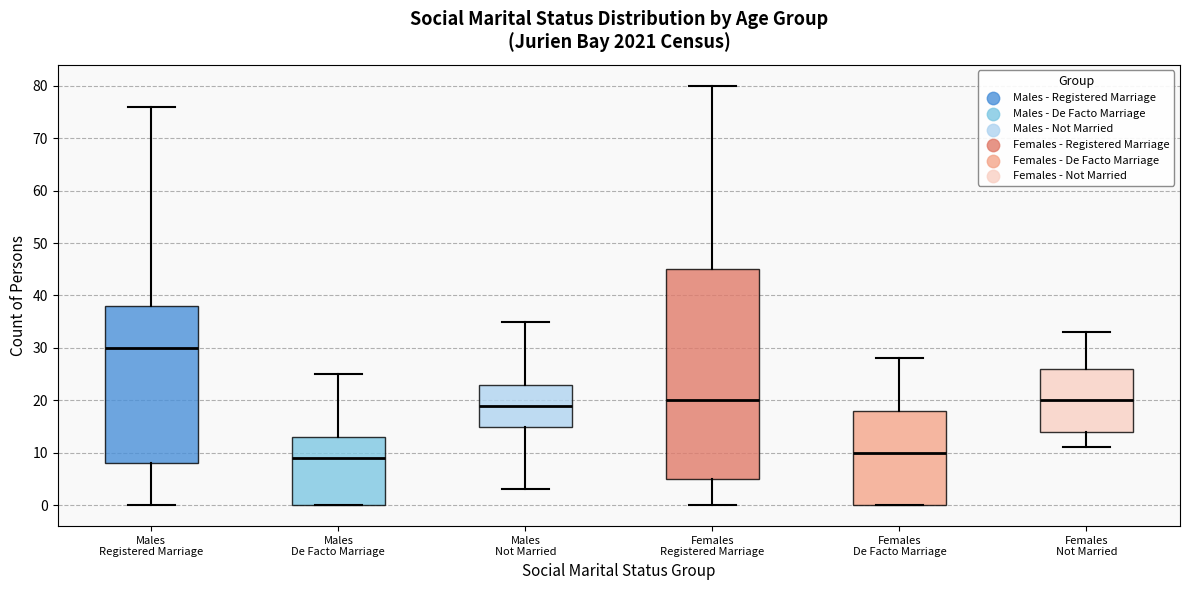

Reading left to right, transcribe this box plot: for each box, give where its median line is, the range the box spans, and where its two whiskers end, as read against the y-axis. The values are not printed on the chart, so give them approximately, as read against the axis.

Males Registered Marriage: median 30, box 8 to 38, whiskers 0 to 76
Males De Facto Marriage: median 9, box 0 to 13, whiskers 0 to 25
Males Not Married: median 19, box 15 to 23, whiskers 3 to 35
Females Registered Marriage: median 20, box 5 to 45, whiskers 0 to 80
Females De Facto Marriage: median 10, box 0 to 18, whiskers 0 to 28
Females Not Married: median 20, box 14 to 26, whiskers 11 to 33